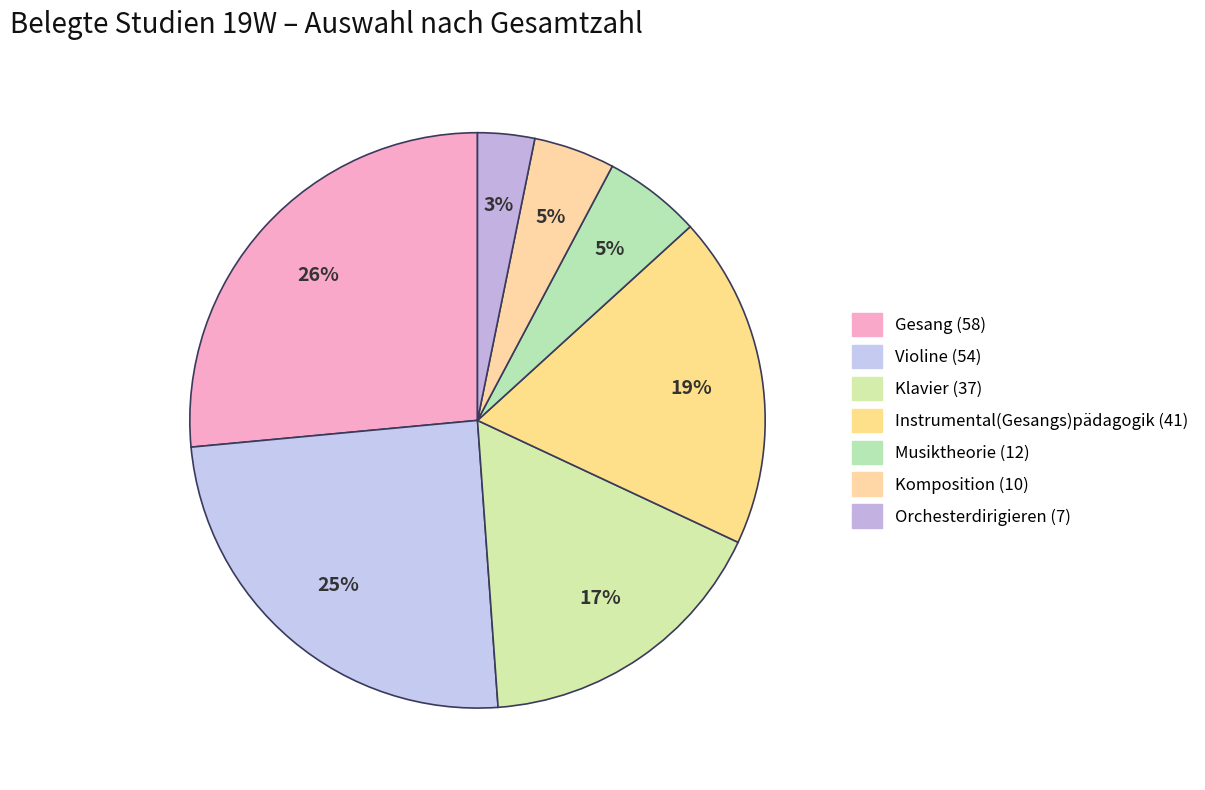

To the nearest percent, what is the difference between the largest and smallest slice percentages?

23%